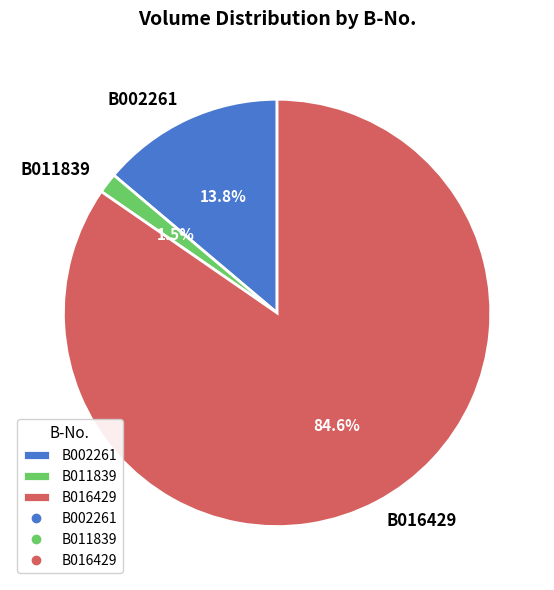

What is the majority slice?

B016429